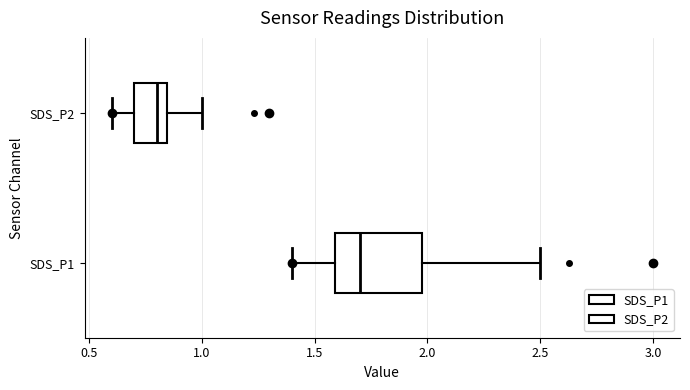

Where is the right edge of the box for SDS_P1 on the x-axis? The values are not printed on the chart, so give them approximately, as read against the axis.

2.00